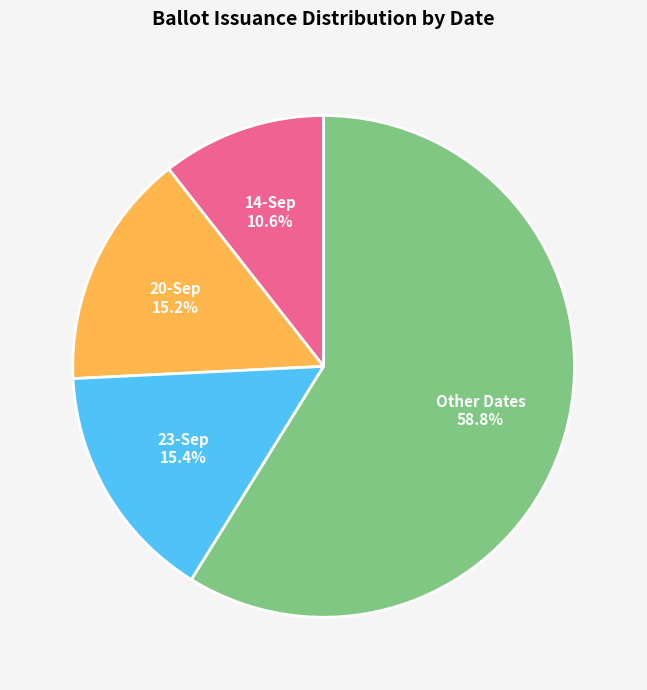

Is there a majority slice in this chart?

Yes